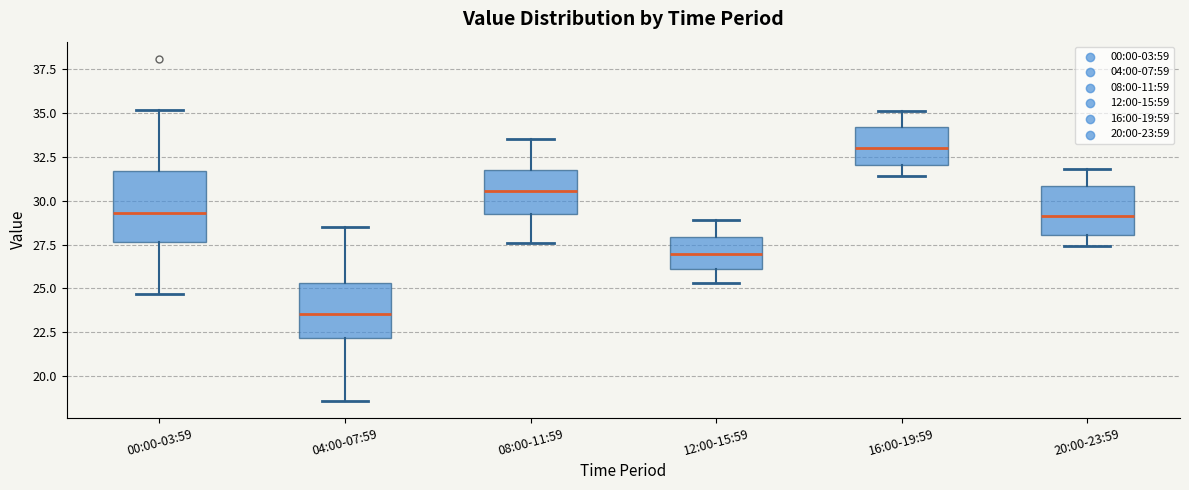

Reading left to right, read every box against the y-axis: the position of its median line, the range the box covers, and the ends of its whiskers. The values are not printed on the chart, so give them approximately, as read against the axis.

00:00-03:59: median 29.5, box 27.5 to 31.5, whiskers 24.5 to 35.0
04:00-07:59: median 23.5, box 22.0 to 25.5, whiskers 18.5 to 28.5
08:00-11:59: median 30.5, box 29.5 to 32.0, whiskers 27.5 to 33.5
12:00-15:59: median 27.0, box 26.0 to 28.0, whiskers 25.5 to 29.0
16:00-19:59: median 33.0, box 32.0 to 34.0, whiskers 31.5 to 35.0
20:00-23:59: median 29.0, box 28.0 to 31.0, whiskers 27.5 to 32.0